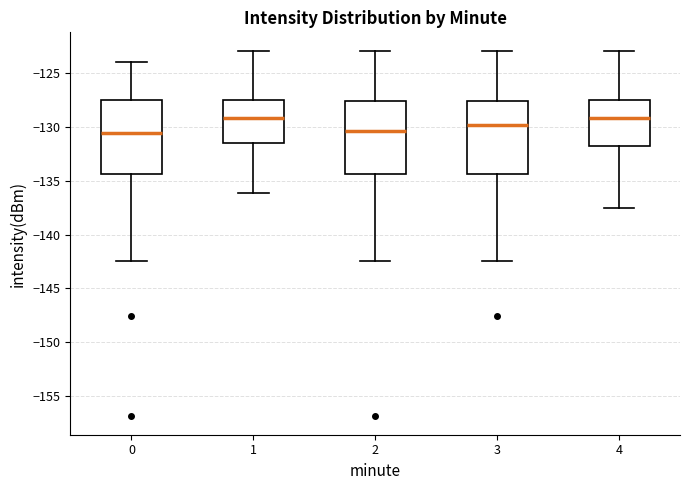

Reading left to right, read every box against the y-axis: the position of its median line, the range the box covers, and the ends of its whiskers. The values are not printed on the chart, so give them approximately, as read against the axis.

0: median -130.5, box -134.5 to -127.5, whiskers -142.5 to -124.0
1: median -129.0, box -131.5 to -127.5, whiskers -136.0 to -123.0
2: median -130.5, box -134.5 to -127.5, whiskers -142.5 to -123.0
3: median -130.0, box -134.5 to -127.5, whiskers -142.5 to -123.0
4: median -129.0, box -131.5 to -127.5, whiskers -137.5 to -123.0